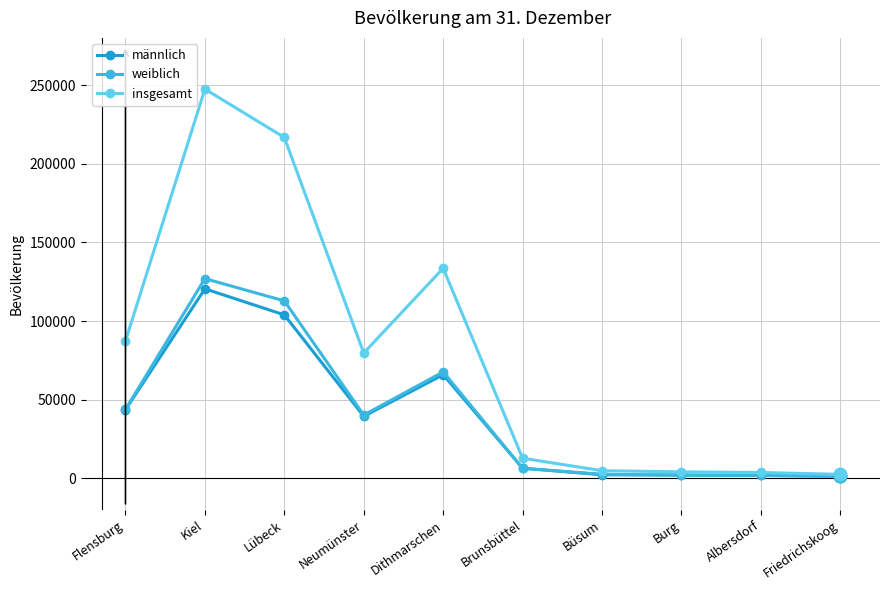

Between Kiel and Friedrichskoog, which series saw the biggest shift?

insgesamt